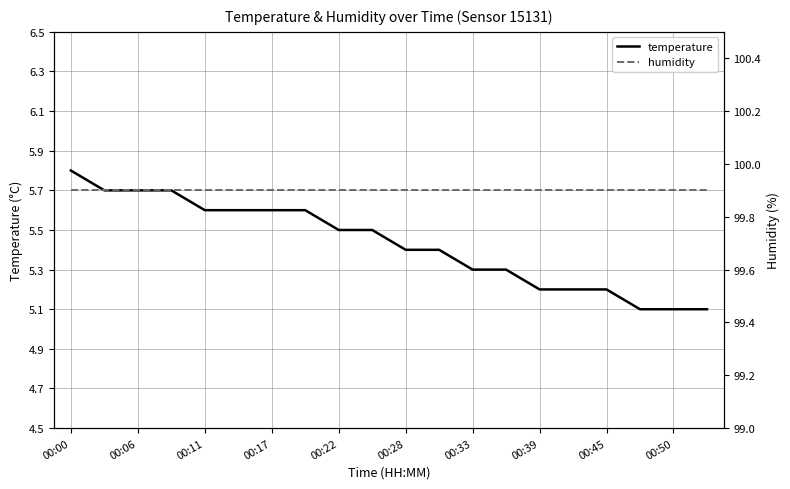

True or false: temperature and humidity intersect in this chart.

False